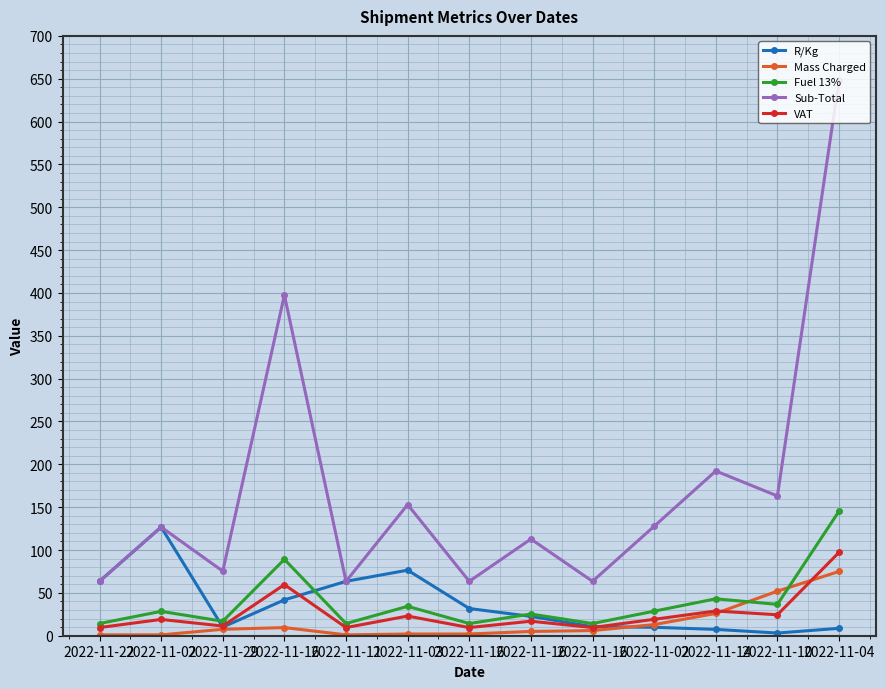

Is this an area chart (filled region under the line)?

No